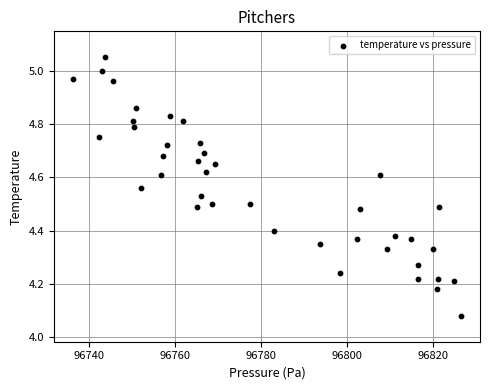

What is the range of X values (max minus min)?

90.1